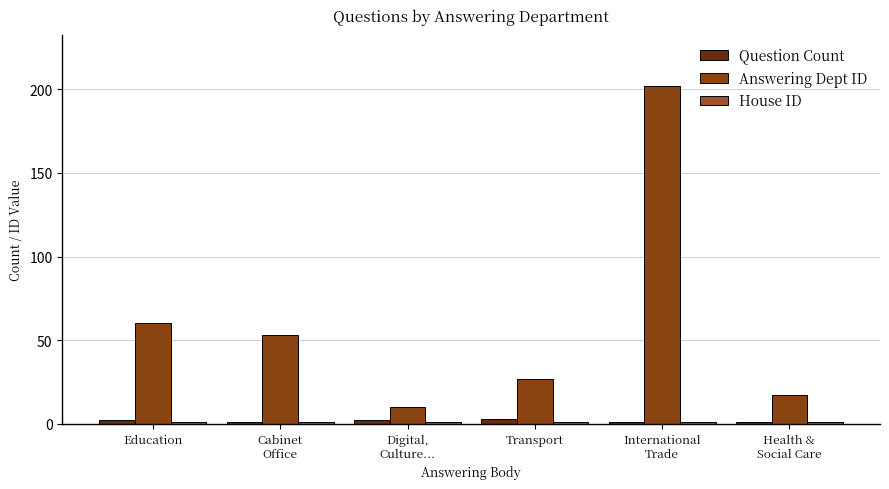

At how many categories does at least one series exceed 177?

1